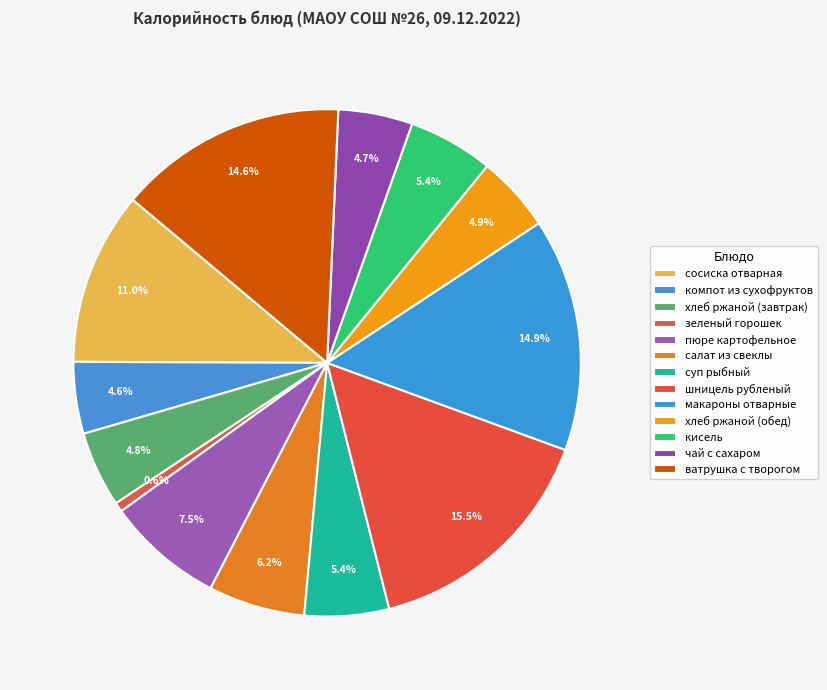

The суп рыбный slice represents 5% of the pie. True or false?

True